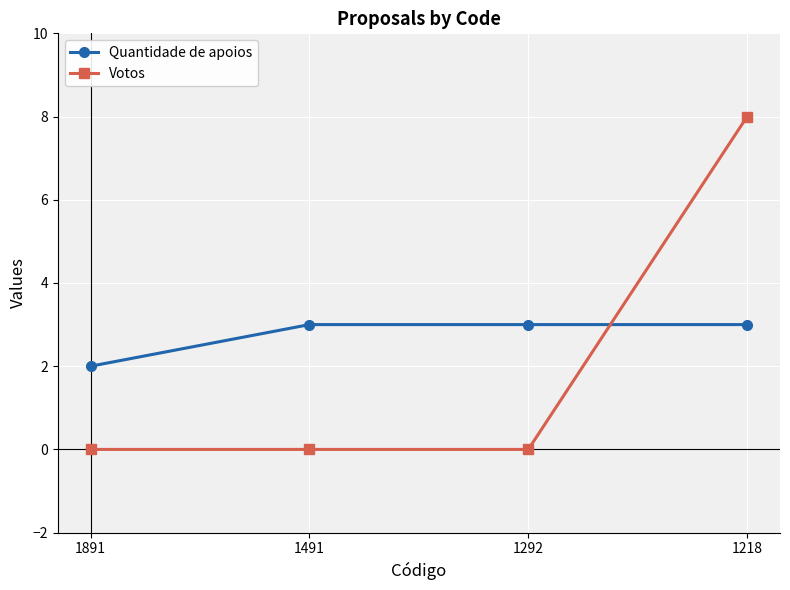

Does the chart display data point markers on the line(s)?

Yes